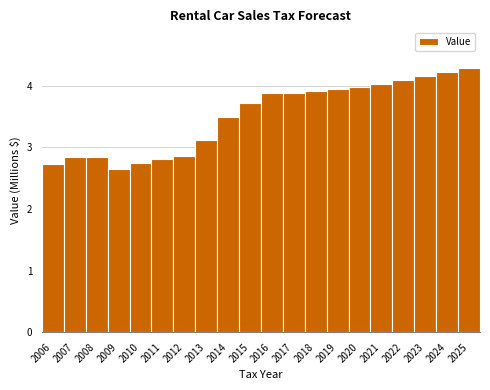

Reading right to left, transcribe all the data shown in this chart.

2025=4.3	2024=4.2	2023=4.2	2022=4.1	2021=4.0	2020=4.0	2019=3.9	2018=3.9	2017=3.9	2016=3.9	2015=3.7	2014=3.5	2013=3.1	2012=2.9	2011=2.8	2010=2.7	2009=2.7	2008=2.8	2007=2.8	2006=2.7